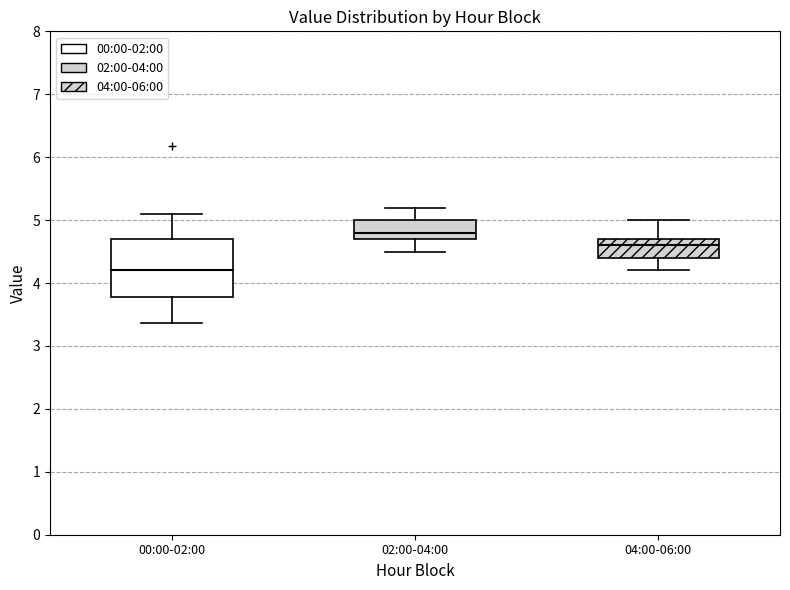

Reading left to right, read every box against the y-axis: the position of its median line, the range the box covers, and the ends of its whiskers. The values are not printed on the chart, so give them approximately, as read against the axis.

00:00-02:00: median 4.2, box 3.8 to 4.7, whiskers 3.4 to 5.1
02:00-04:00: median 4.8, box 4.7 to 5.0, whiskers 4.5 to 5.2
04:00-06:00: median 4.6, box 4.4 to 4.7, whiskers 4.2 to 5.0